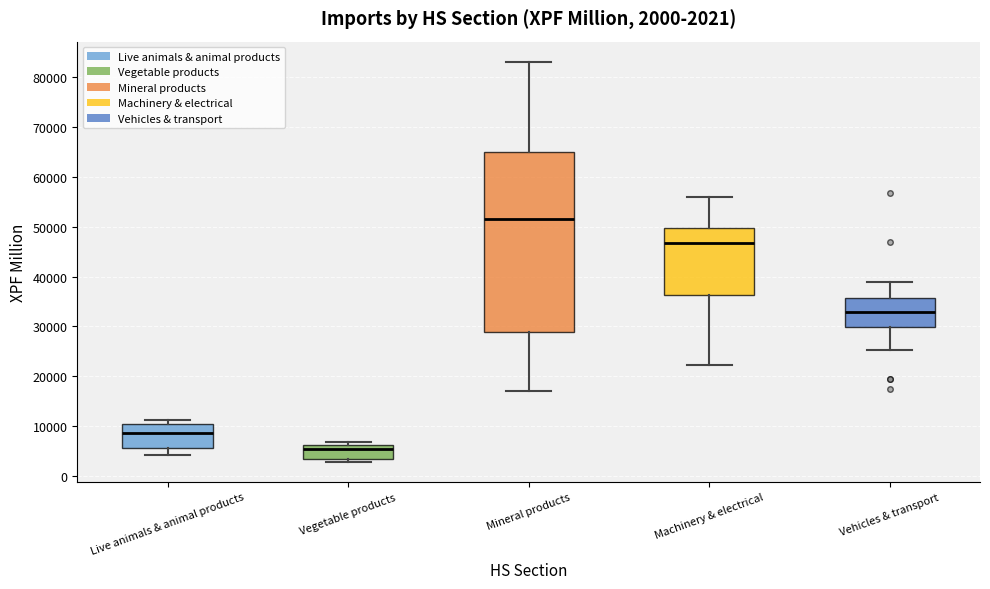

Which box has the lowest median line?

Vegetable products